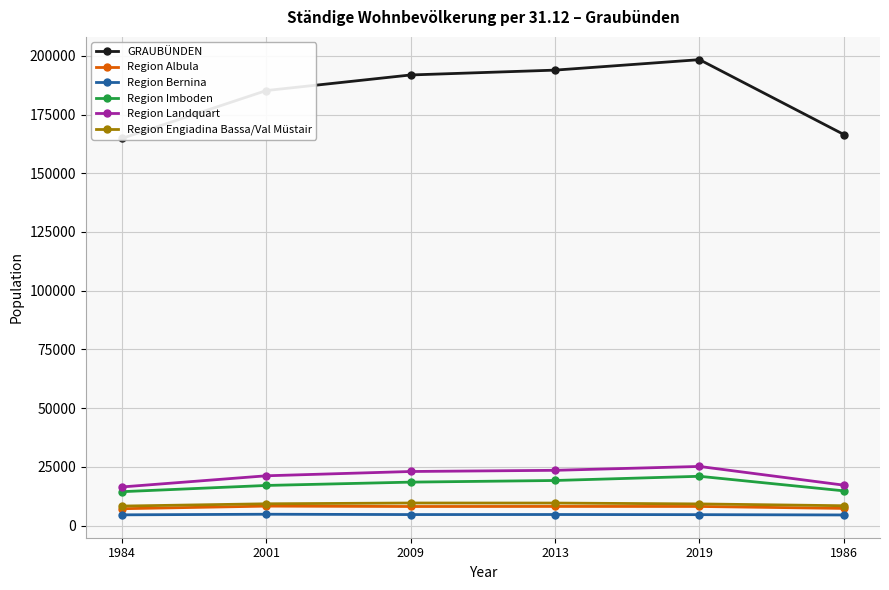

Which series changed the most between 2001 and 2013?

GRAUBÜNDEN